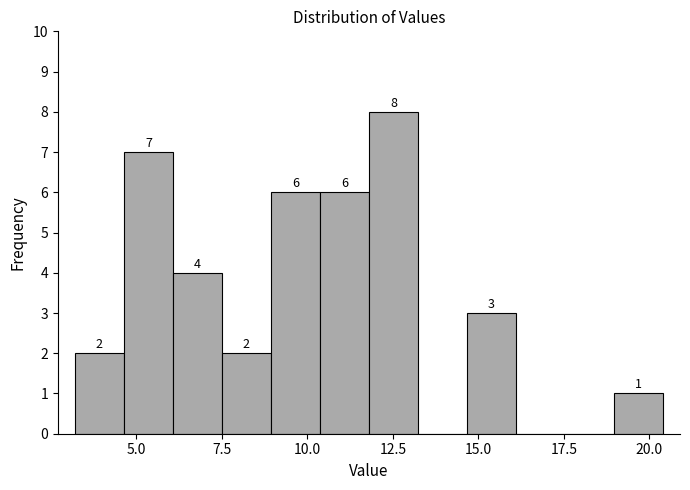

Read against the x-axis, roughly where is the centre of the tallest bar?

12.5